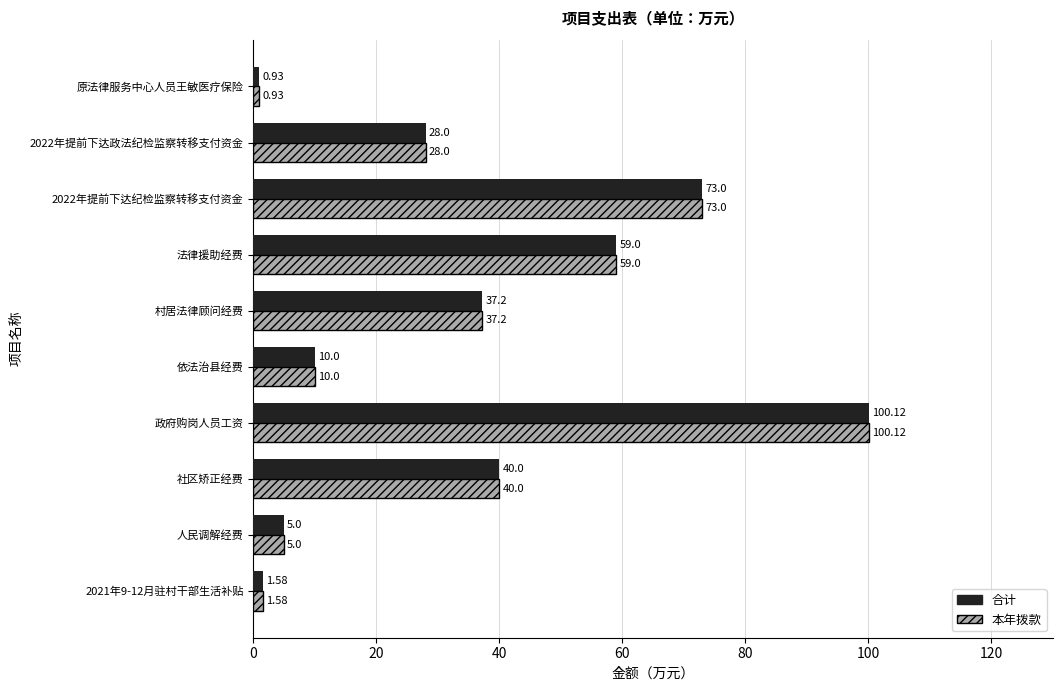

What is the difference between the maximum and second lowest values in the 本年拨款 series?

98.5